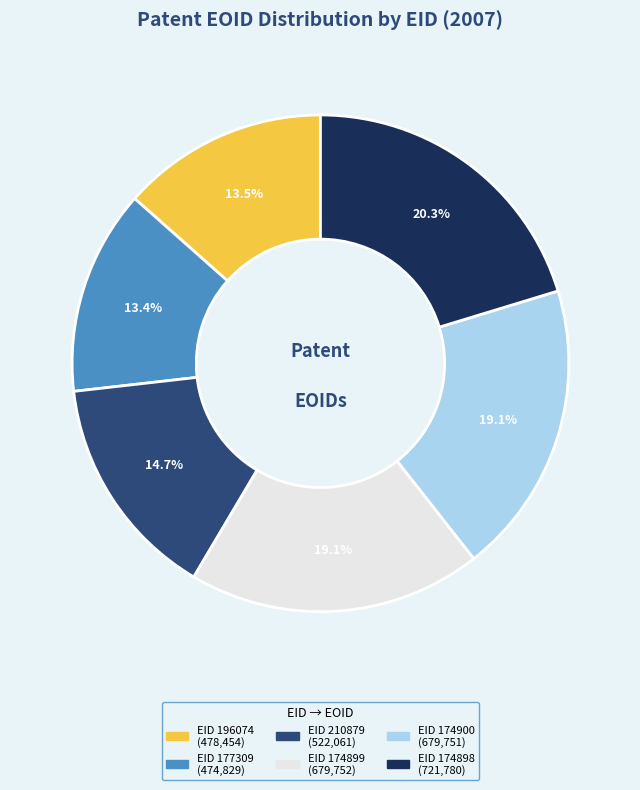

Is there any slice that represents more than half of the pie?

No